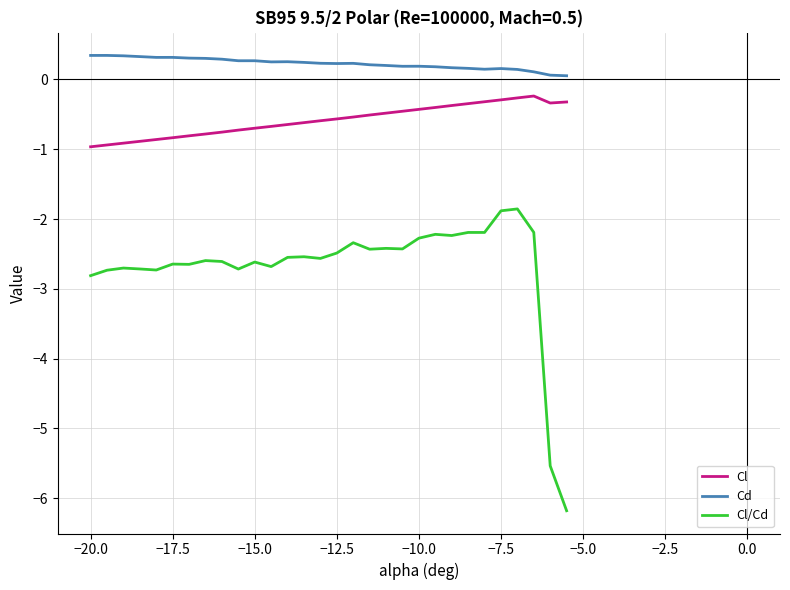

Rank the series by their maximum value, from lowest to highest.

Cl/Cd, Cl, Cd